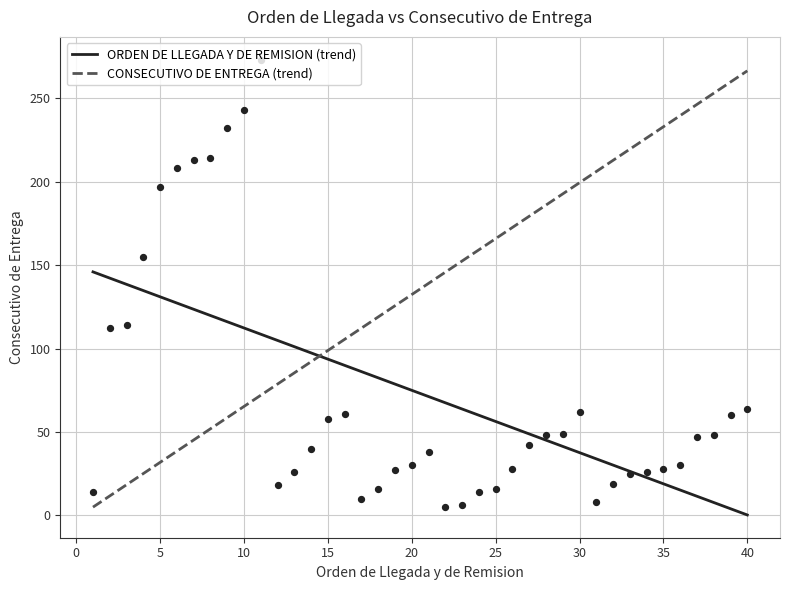

Approximately how many times larger is the value at 30 compared to 31?

7.8